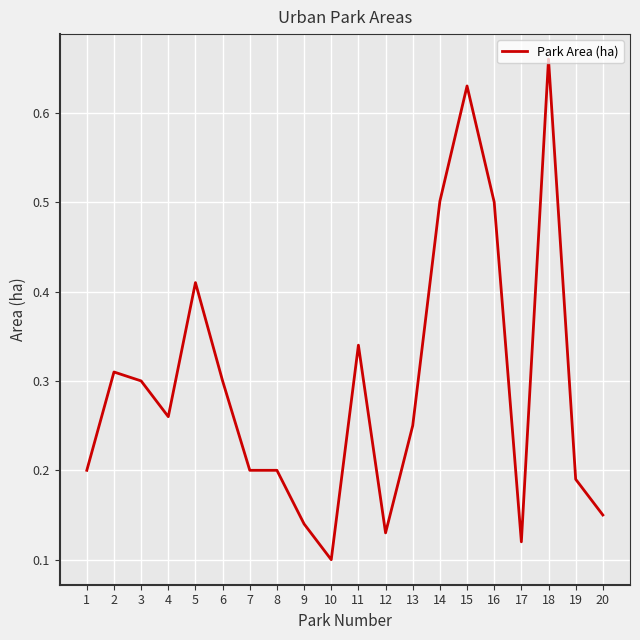

What is the difference between the maximum and second lowest values?

0.5